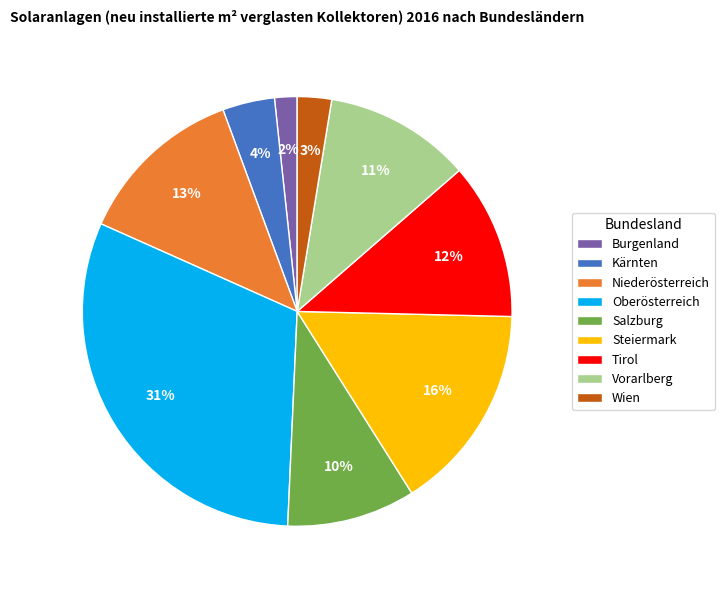

To the nearest percent, what percentage of the pie is Wien?

3%